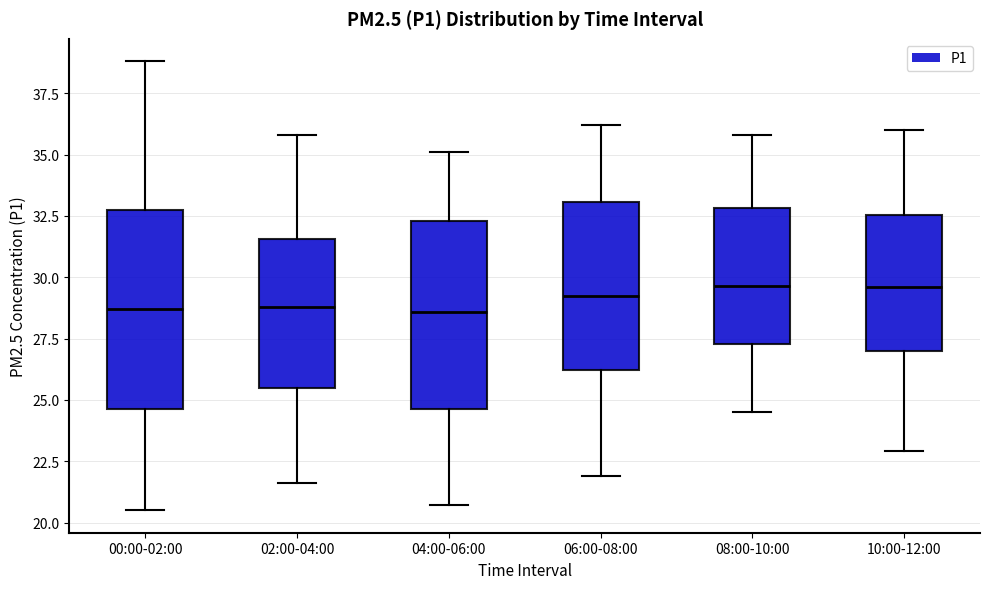

Reading left to right, transcribe this box plot: for each box, give where its median line is, the range the box spans, and where its two whiskers end, as read against the y-axis. The values are not printed on the chart, so give them approximately, as read against the axis.

00:00-02:00: median 28.5, box 24.5 to 32.5, whiskers 20.5 to 39.0
02:00-04:00: median 29.0, box 25.5 to 31.5, whiskers 21.5 to 36.0
04:00-06:00: median 28.5, box 24.5 to 32.5, whiskers 20.5 to 35.0
06:00-08:00: median 29.5, box 26.0 to 33.0, whiskers 22.0 to 36.0
08:00-10:00: median 29.5, box 27.5 to 33.0, whiskers 24.5 to 36.0
10:00-12:00: median 29.5, box 27.0 to 32.5, whiskers 23.0 to 36.0